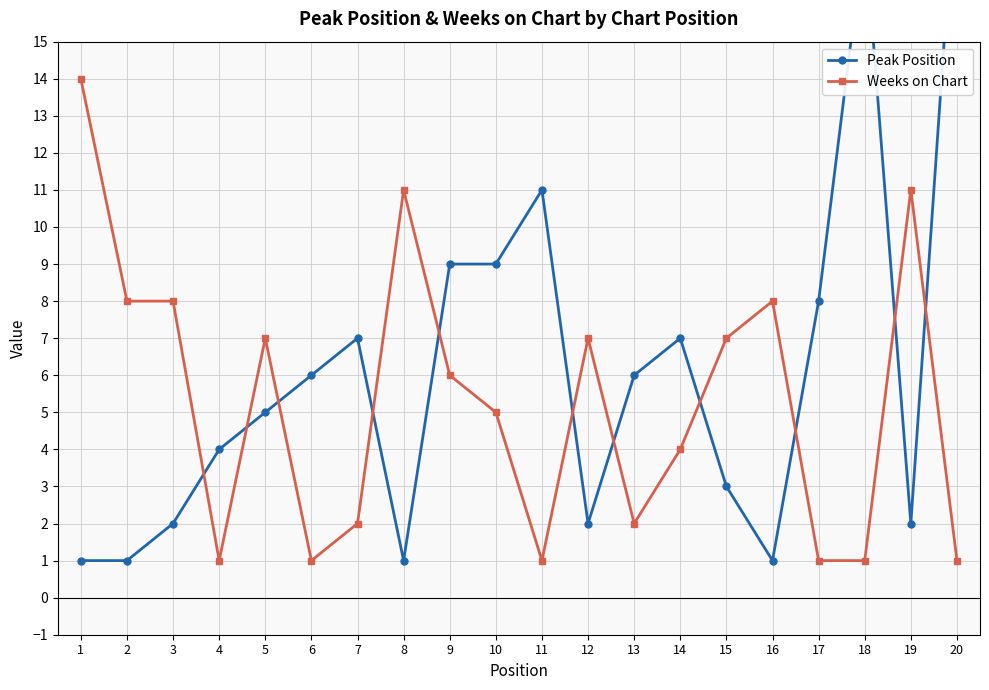

What are all the series names shown in the legend?

Peak Position, Weeks on Chart